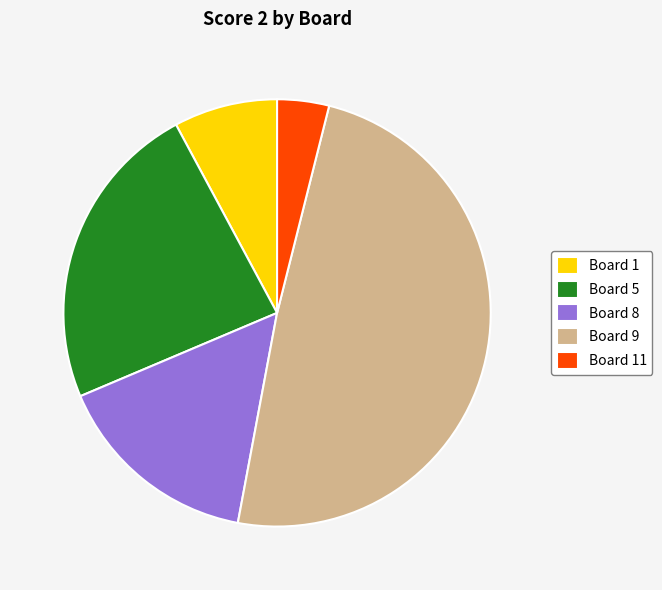

Is there a majority slice in this chart?

No